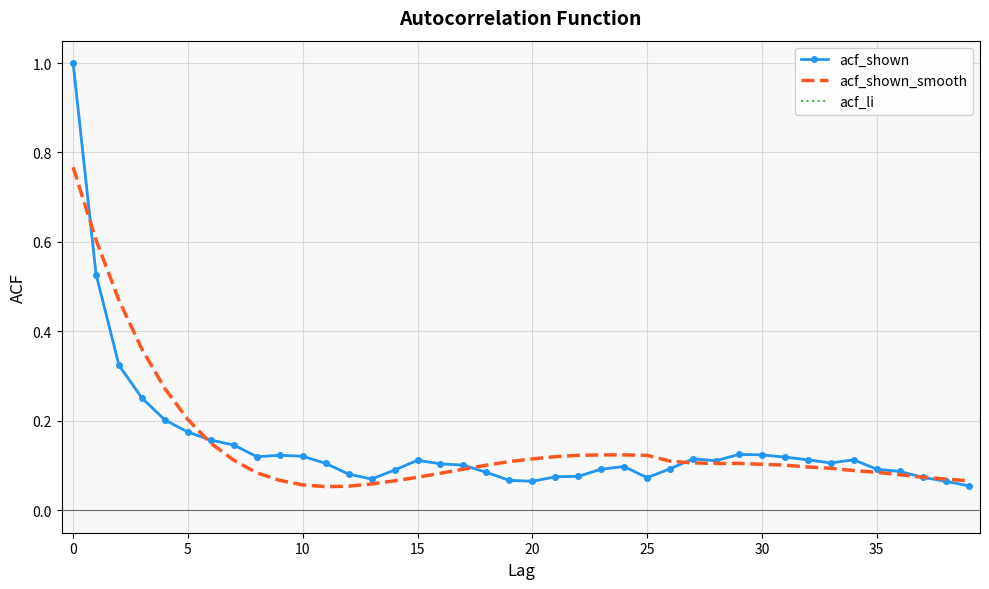

How many lines are shown in the chart?

3